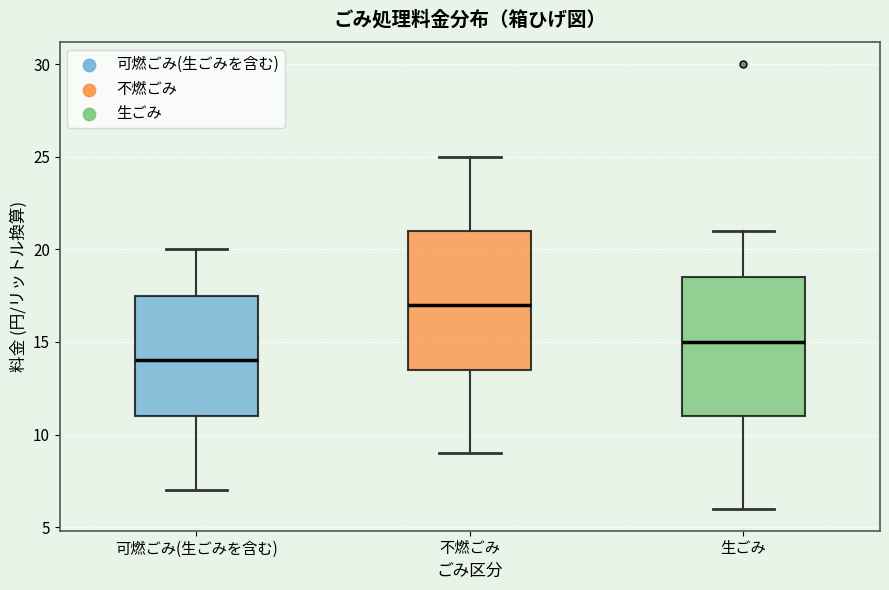

Where does the lower whisker of the box for 生ごみ end on the y-axis? The values are not printed on the chart, so give them approximately, as read against the axis.

6.0